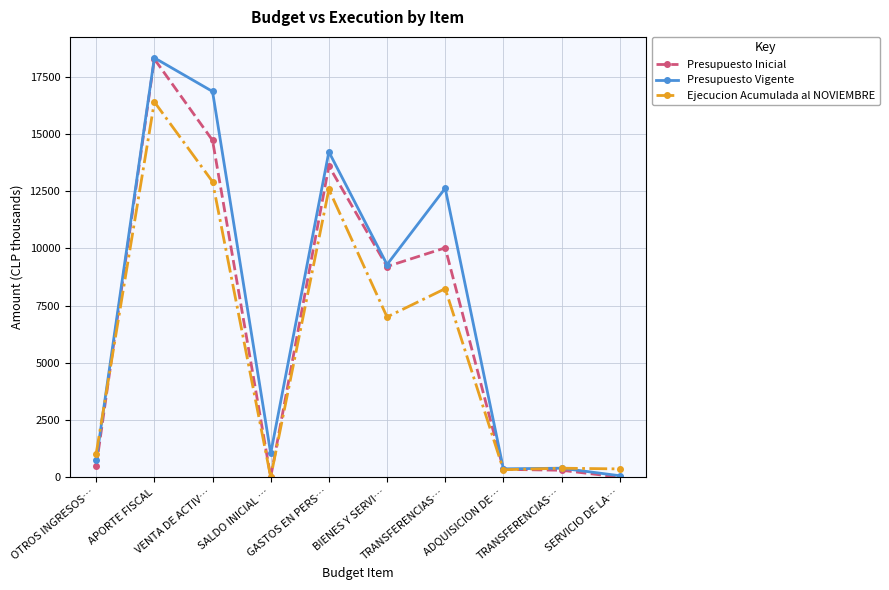

List the series in order of their overall mean, highest first.

Presupuesto Vigente, Presupuesto Inicial, Ejecucion Acumulada al NOVIEMBRE